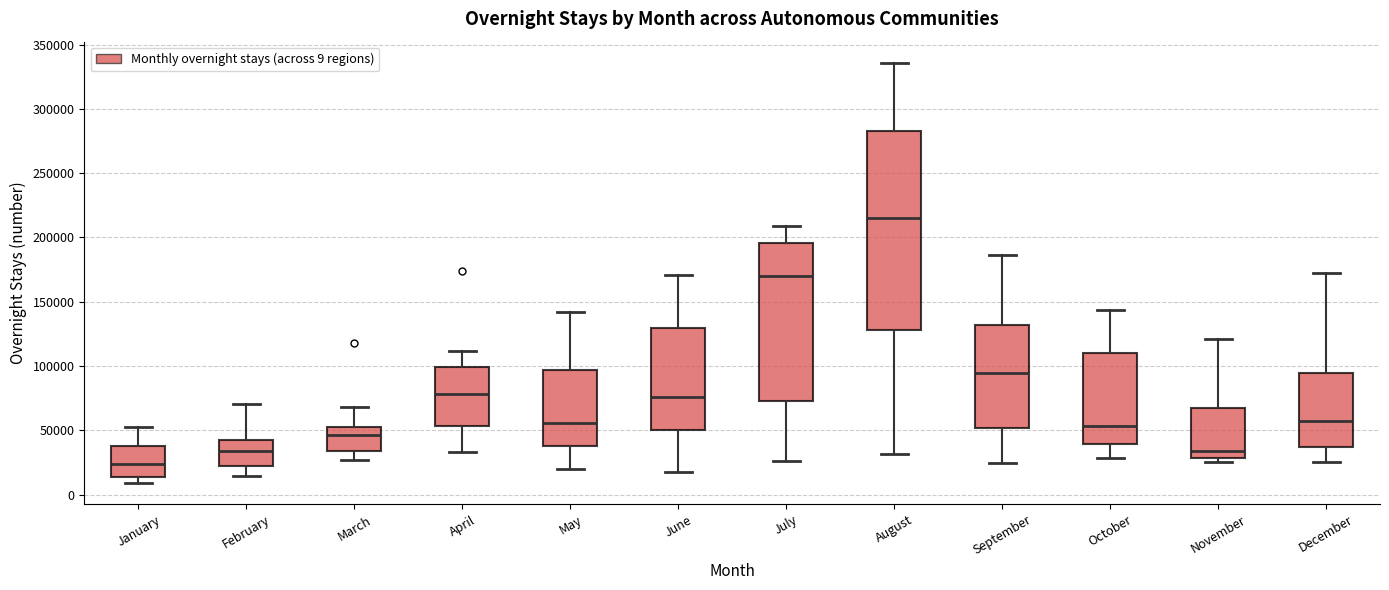

Reading left to right, transcribe this box plot: for each box, give where its median line is, the range the box spans, and where its two whiskers end, as read against the y-axis. The values are not printed on the chart, so give them approximately, as read against the axis.

January: median 25000, box 15000 to 40000, whiskers 10000 to 55000
February: median 35000, box 20000 to 40000, whiskers 15000 to 70000
March: median 45000, box 35000 to 55000, whiskers 25000 to 70000
April: median 80000, box 55000 to 100000, whiskers 35000 to 110000
May: median 55000, box 35000 to 95000, whiskers 20000 to 140000
June: median 75000, box 50000 to 130000, whiskers 20000 to 170000
July: median 170000, box 75000 to 195000, whiskers 25000 to 210000
August: median 215000, box 130000 to 280000, whiskers 30000 to 335000
September: median 95000, box 50000 to 130000, whiskers 25000 to 185000
October: median 55000, box 40000 to 110000, whiskers 30000 to 145000
November: median 35000, box 30000 to 65000, whiskers 25000 to 120000
December: median 55000, box 35000 to 95000, whiskers 25000 to 170000